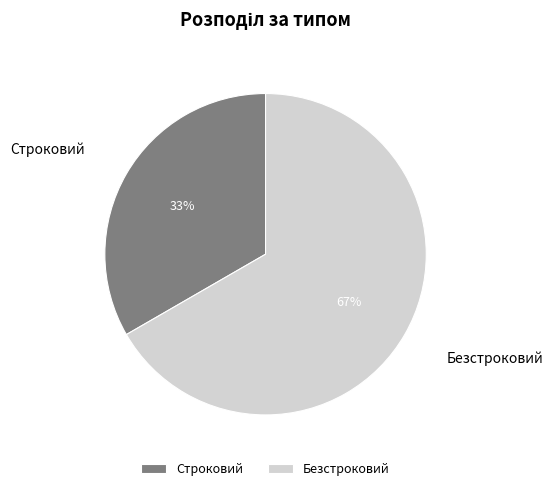

Is it true that Безстроковий is 67% of the pie?

True